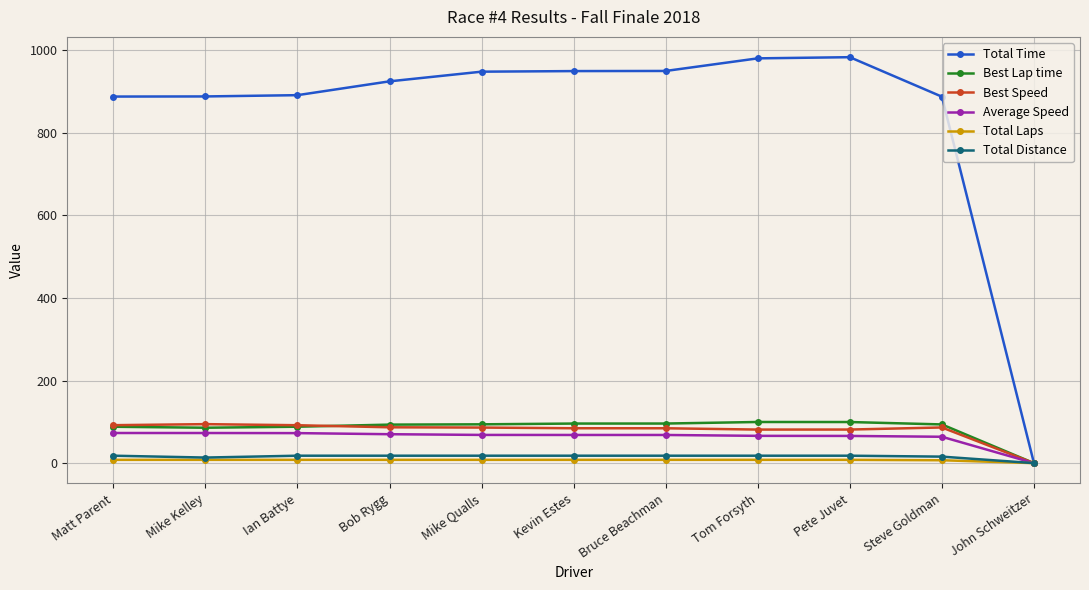

Which category has the lowest value in the Total Time series?

John Schweitzer